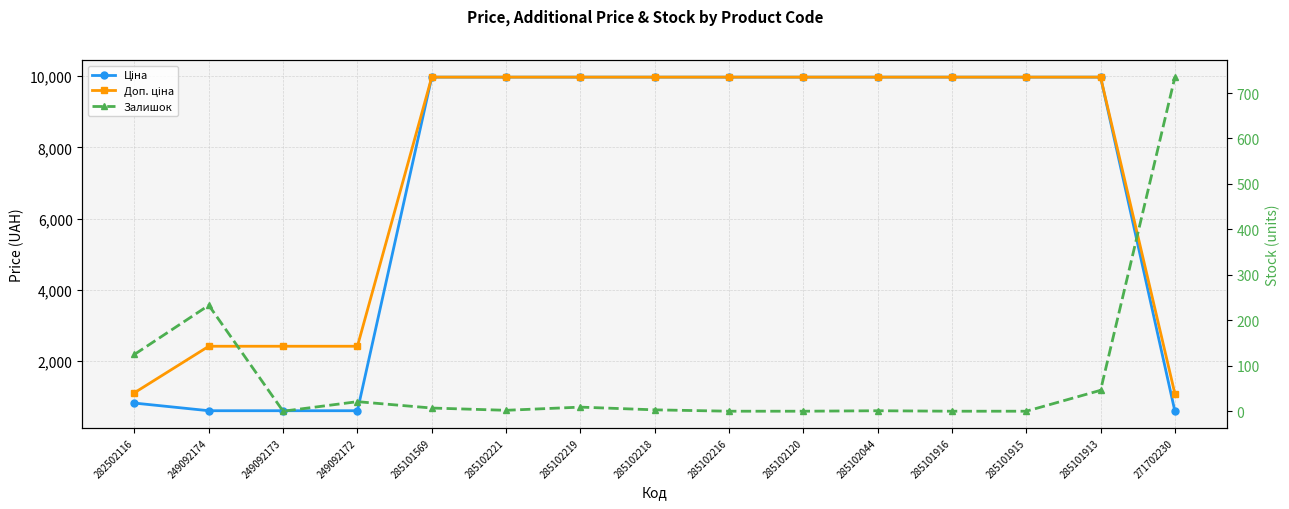

Which series has the largest total across all categories?

Доп. ціна